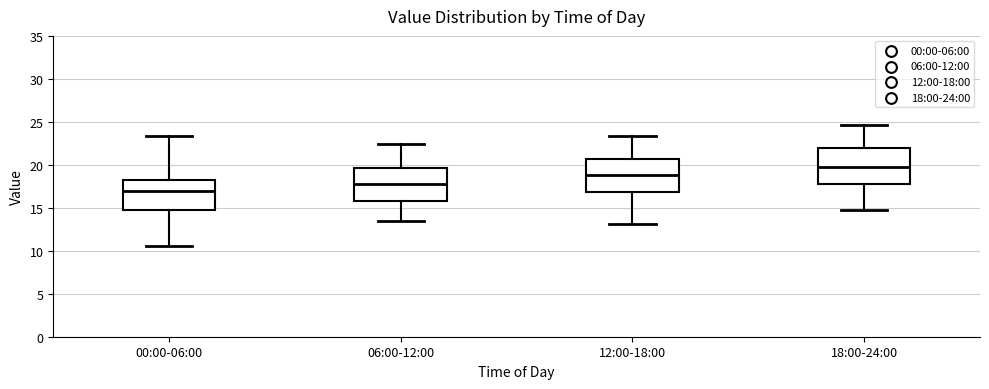

Reading left to right, read every box against the y-axis: the position of its median line, the range the box covers, and the ends of its whiskers. The values are not printed on the chart, so give them approximately, as read against the axis.

00:00-06:00: median 17.0, box 14.5 to 18.0, whiskers 10.5 to 23.5
06:00-12:00: median 18.0, box 16.0 to 19.5, whiskers 13.5 to 22.5
12:00-18:00: median 19.0, box 17.0 to 20.5, whiskers 13.0 to 23.5
18:00-24:00: median 19.5, box 17.5 to 22.0, whiskers 15.0 to 24.5